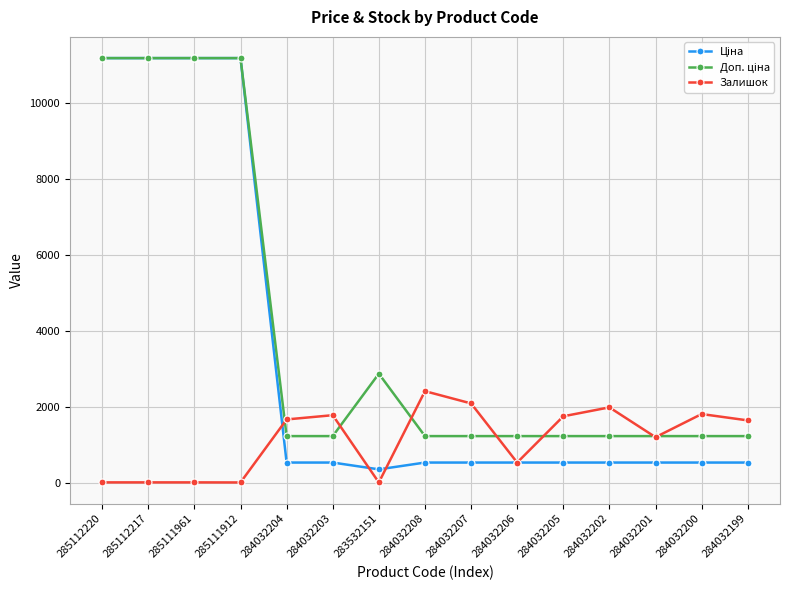

What is the total value across all series at 284032201?

2981.4